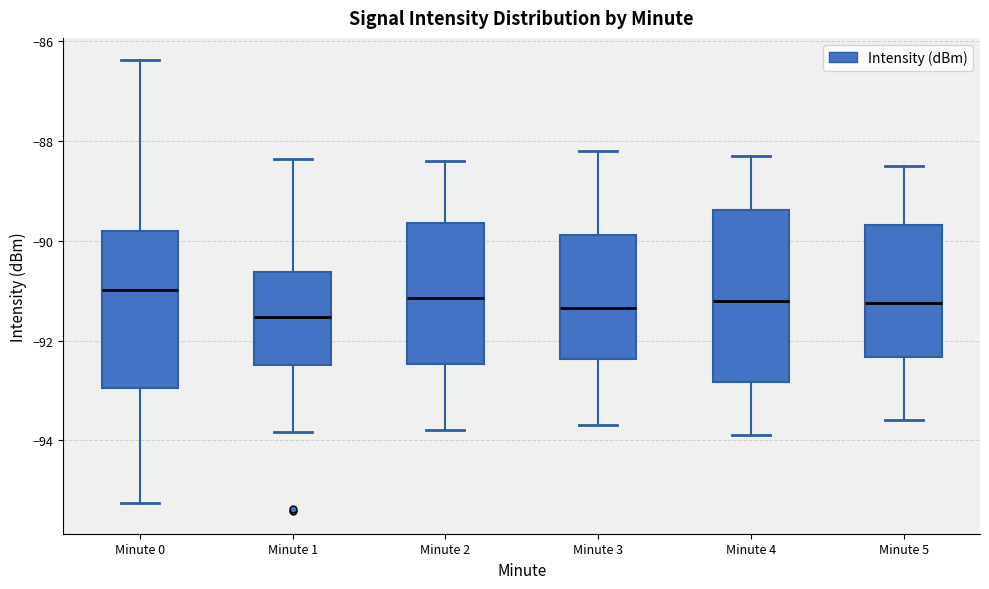

Which box is the tallest, from its lower edge to its upper edge?

Minute 4